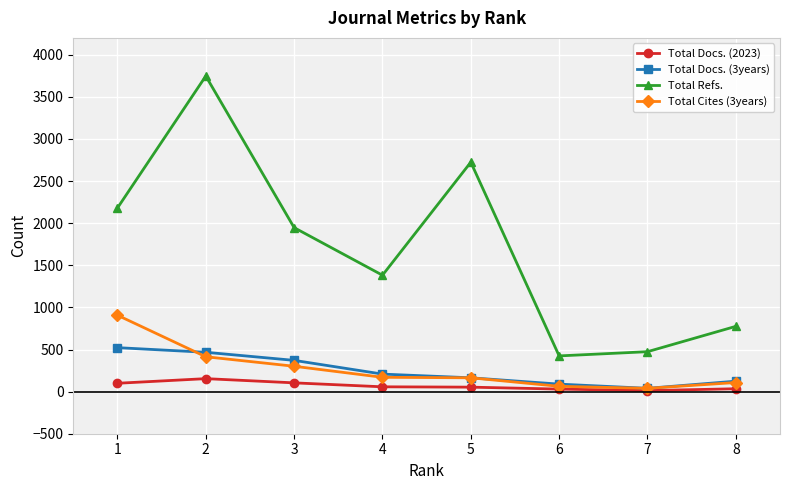

True or false: Total Refs. and Total Docs. (3years) intersect in this chart.

False